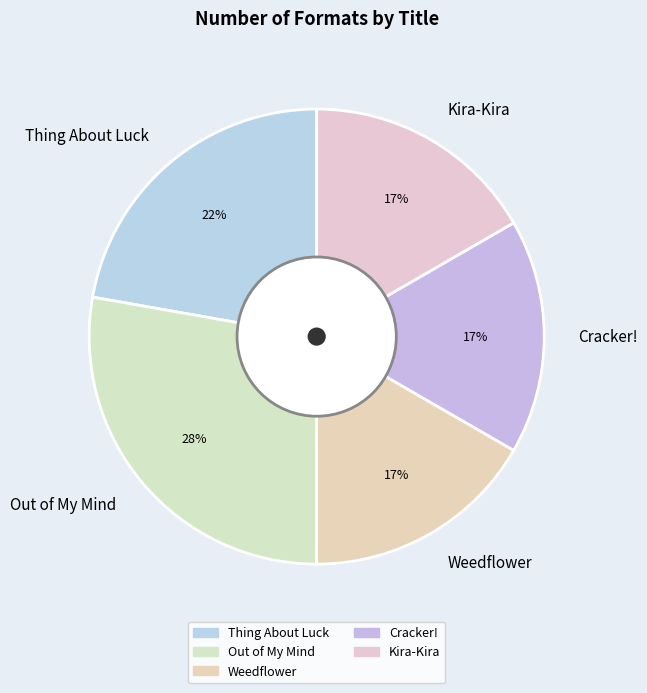

How many slices are in this pie chart?

5